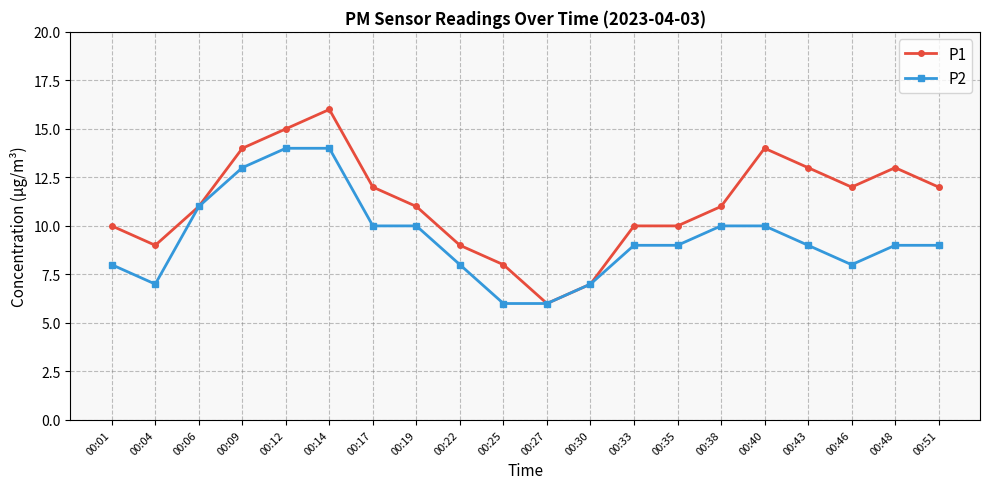

How many lines are shown in the chart?

2